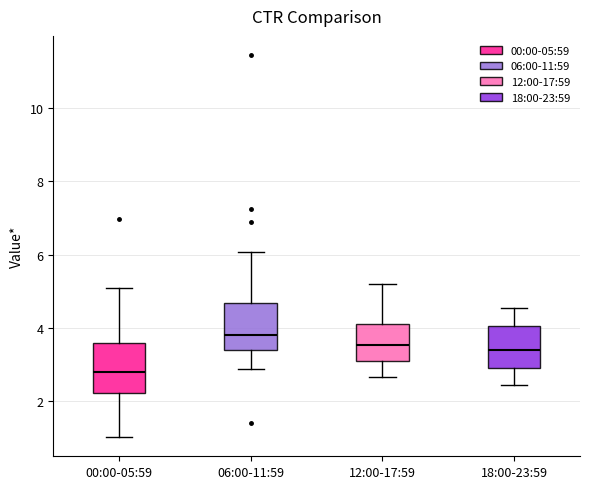

Which box's median line is the lowest?

00:00-05:59